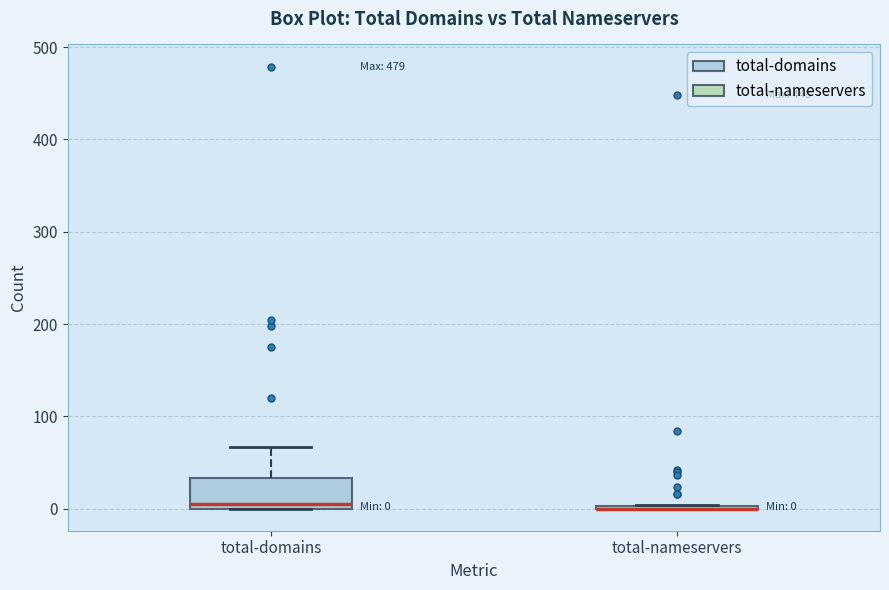

Comparing the boxes themselves (not the whiskers), which one is the tallest?

total-domains